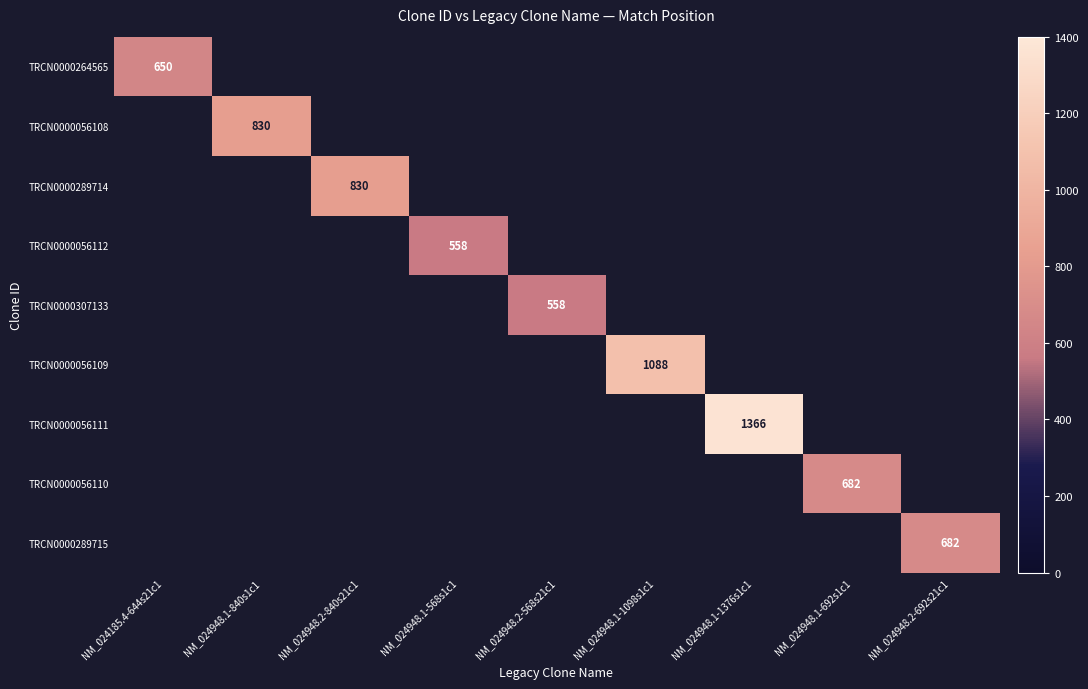

True or false: TRCN0000264565 has a value of 312 at NM_024185.4-644s21c1.

False